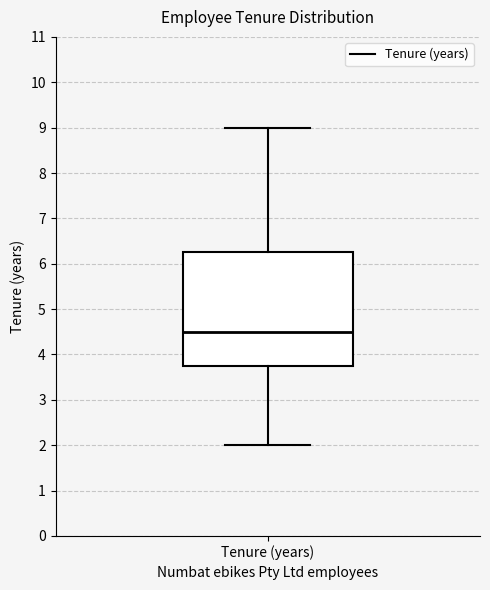

Transcribe this box plot: give where the median line is, the range the box spans, and where the two whiskers end, as read against the y-axis. The values are not printed on the chart, so give them approximately, as read against the axis.

median 4.5, box 3.8 to 6.3, whiskers 2.0 to 9.0